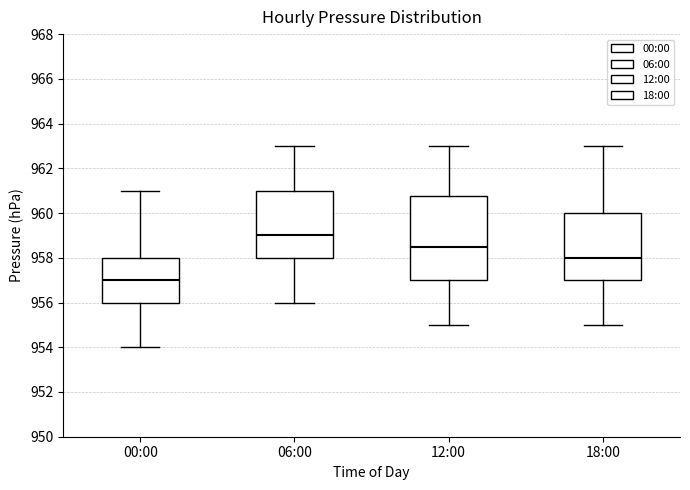

Where does the median line of the box for 06:00 sit on the y-axis? The values are not printed on the chart, so give them approximately, as read against the axis.

959.0